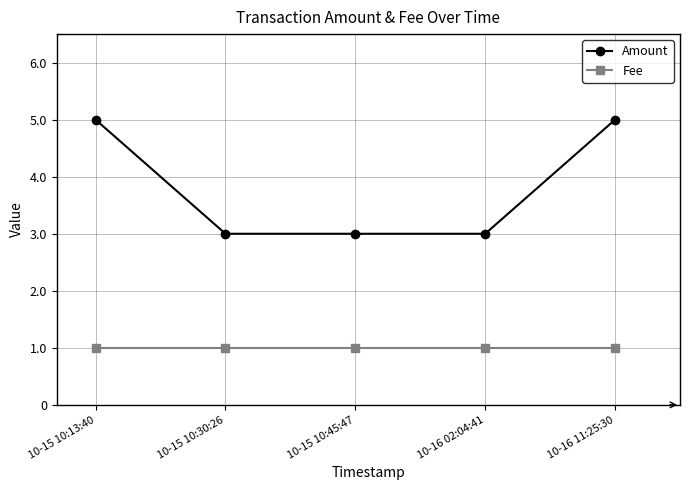

Which series has the largest total across all categories?

Amount